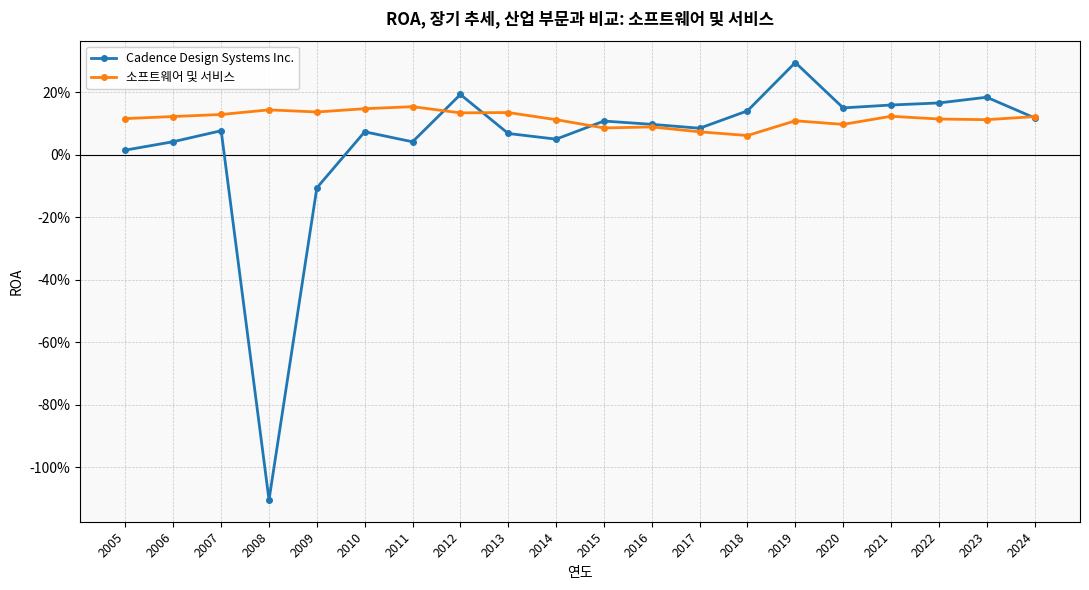

At which category does 소프트웨어 및 서비스 reach its first local peak?

2008